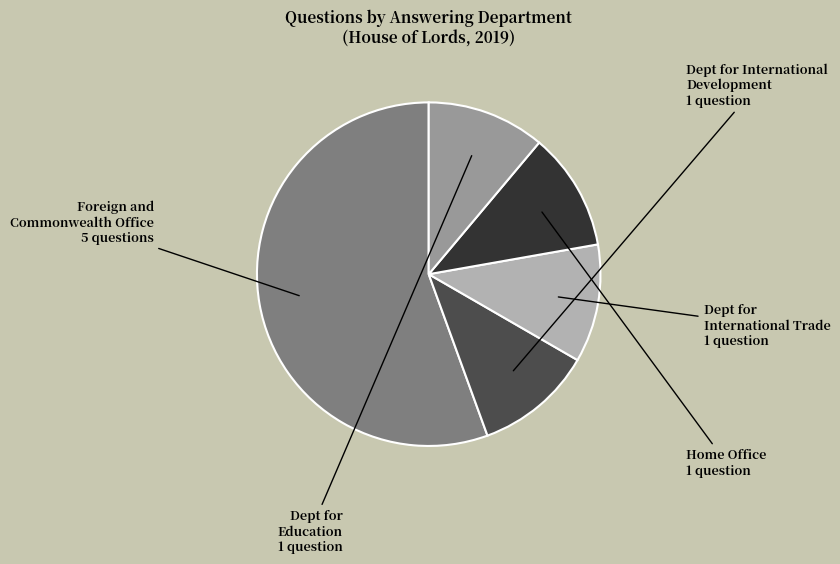

Is there any slice that represents more than half of the pie?

Yes